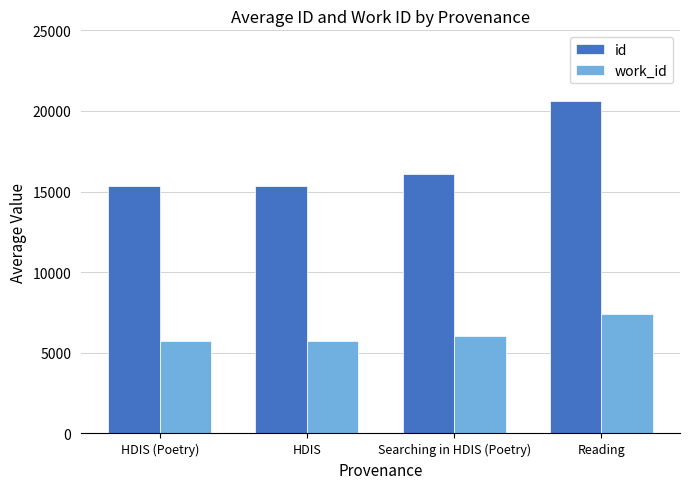

At which category does the chart reach its peak across all series?

Reading